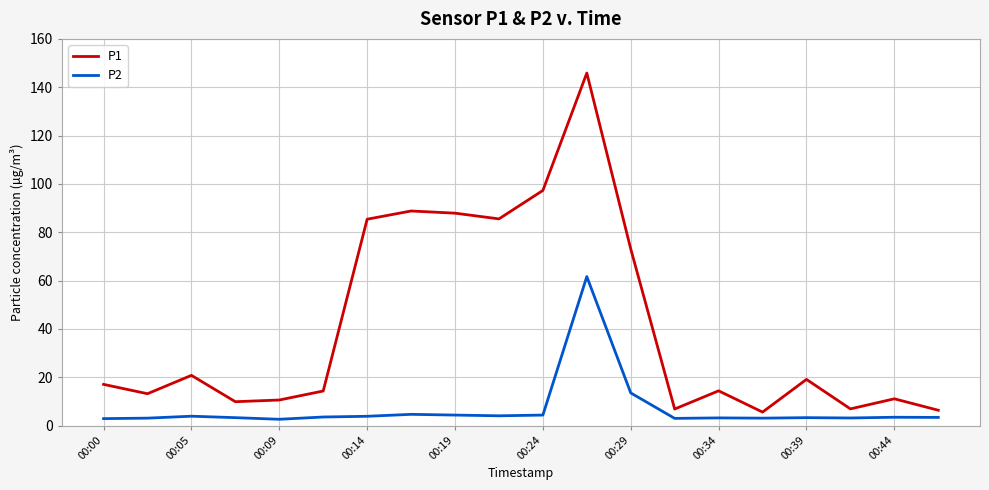

Which series has the largest total across all categories?

P1